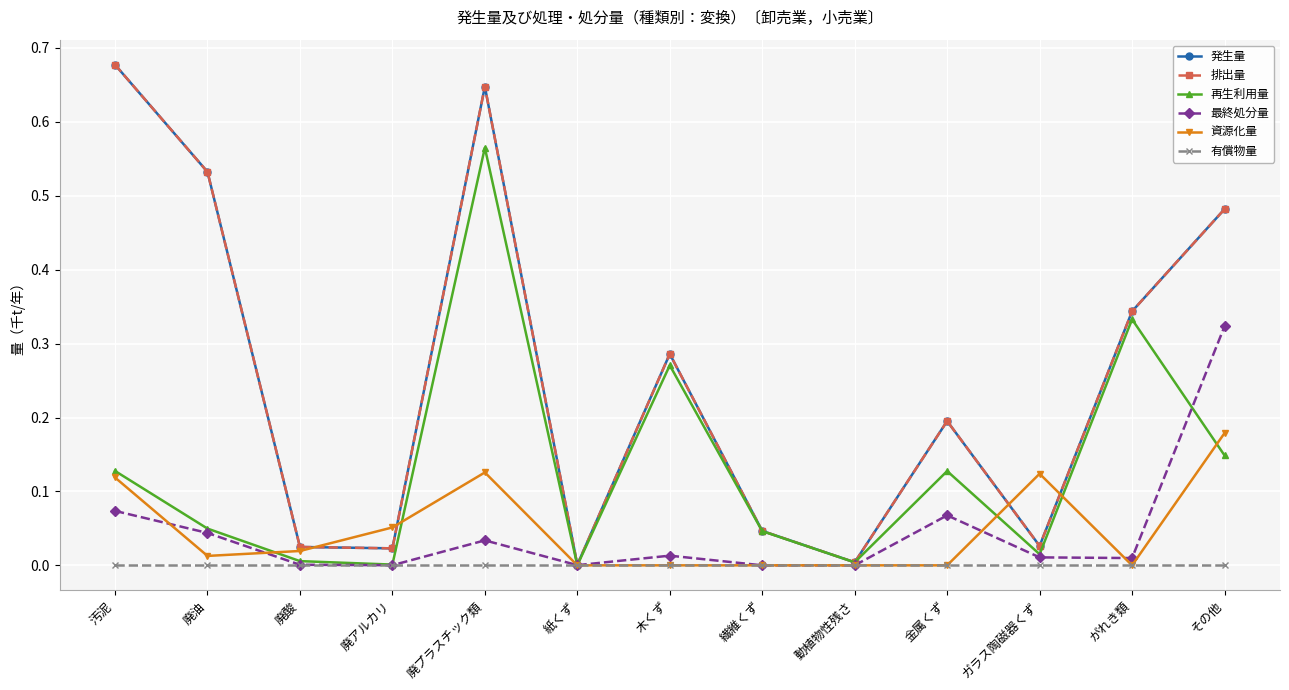

Which has a higher value, 動植物性残さ or 金属くず?

金属くず